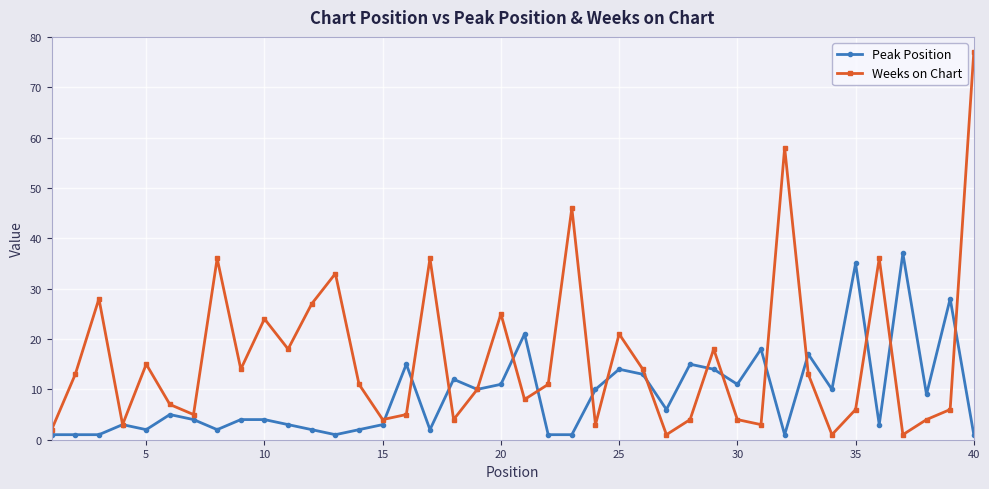

Reading right to left, what are all the values shown in this chart?

Peak Position: 1	28	9	37	3	35	10	17	1	18	11	14	15	6	13	14	10	1	1	21	11	10	12	2	15	3	2	1	2	3	4	4	2	4	5	2	3	1	1	1
Weeks on Chart: 77	6	4	1	36	6	1	13	58	3	4	18	4	1	14	21	3	46	11	8	25	10	4	36	5	4	11	33	27	18	24	14	36	5	7	15	3	28	13	2